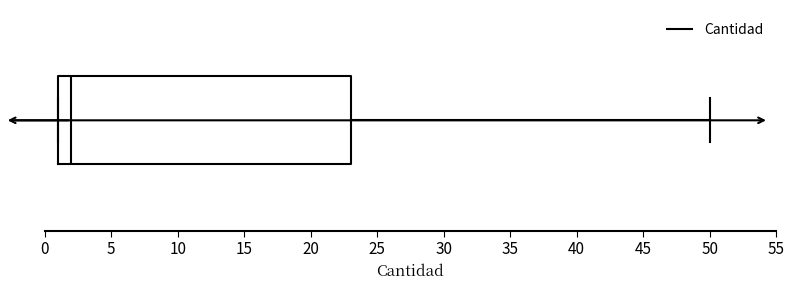

Transcribe this box plot: give where the median line is, the range the box spans, and where the two whiskers end, as read against the x-axis. The values are not printed on the chart, so give them approximately, as read against the axis.

median 2, box 1 to 23, whiskers 1 to 50